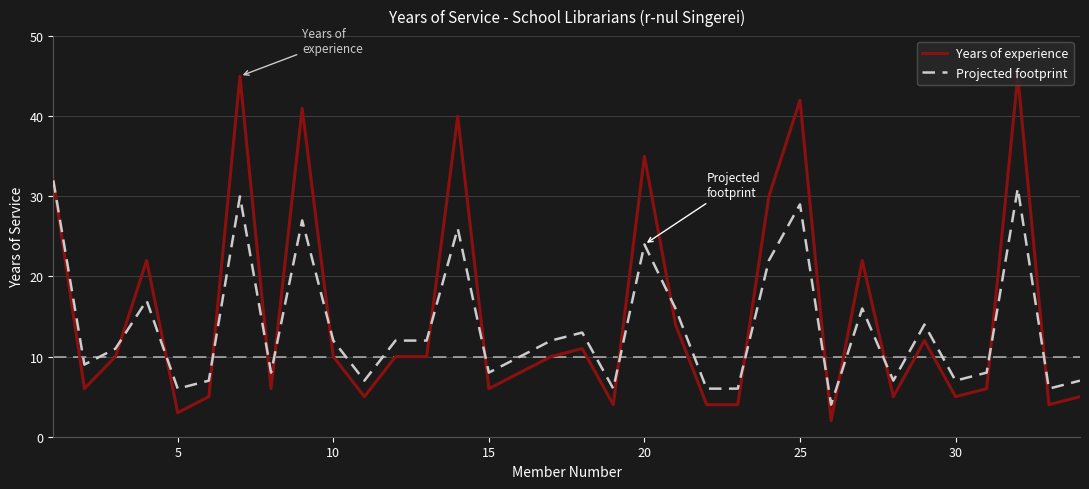

What is the maximum value for Projected footprint?

32